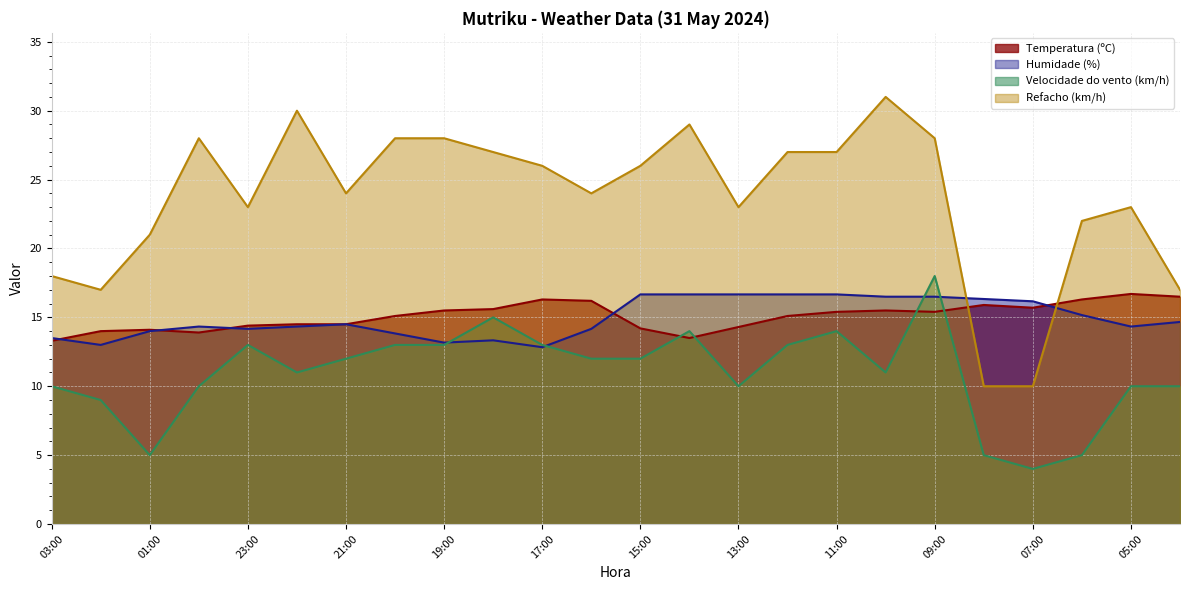

Reading left to right, list all the values displayed in this chart.

Temperatura (ºC): 13.3	14.0	14.1	13.9	14.4	14.5	14.5	15.1	15.5	15.6	16.3	16.2	14.2	13.5	14.3	15.1	15.4	15.5	15.4	15.9	15.7	16.3	16.7	16.5
Humidade (%): 13.5	13.0	14.0	14.3	14.2	14.3	14.5	13.8	13.2	13.3	12.8	14.2	16.7	16.7	16.7	16.7	16.7	16.5	16.5	16.3	16.2	15.2	14.3	14.7
Velocidade do vento (km/h): 10.0	9.0	5.0	10.0	13.0	11.0	12.0	13.0	13.0	15.0	13.0	12.0	12.0	14.0	10.0	13.0	14.0	11.0	18.0	5.0	4.0	5.0	10.0	10.0
Refacho (km/h): 18.0	17.0	21.0	28.0	23.0	30.0	24.0	28.0	28.0	27.0	26.0	24.0	26.0	29.0	23.0	27.0	27.0	31.0	28.0	10.0	10.0	22.0	23.0	17.0